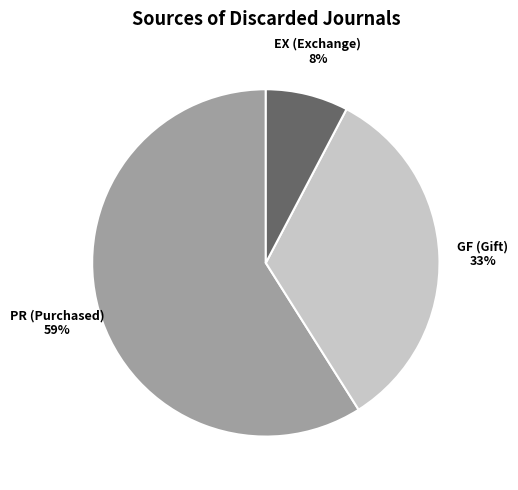

Is there a majority slice in this chart?

Yes